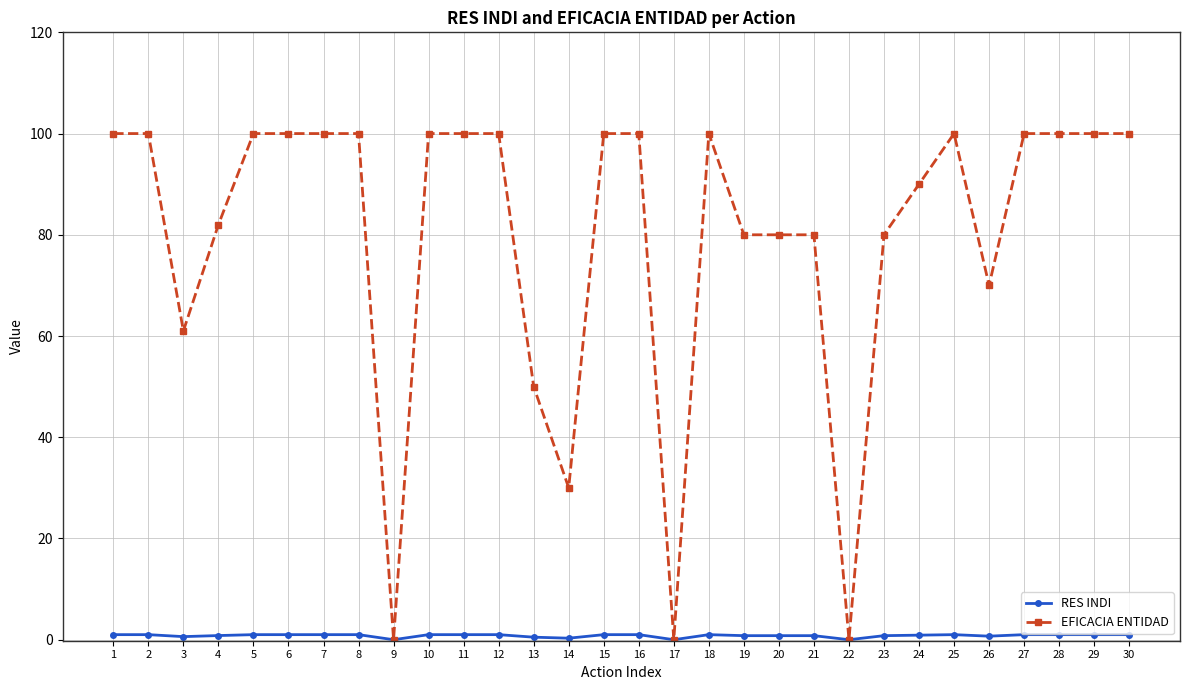

Where is the first local minimum for EFICACIA ENTIDAD?

3